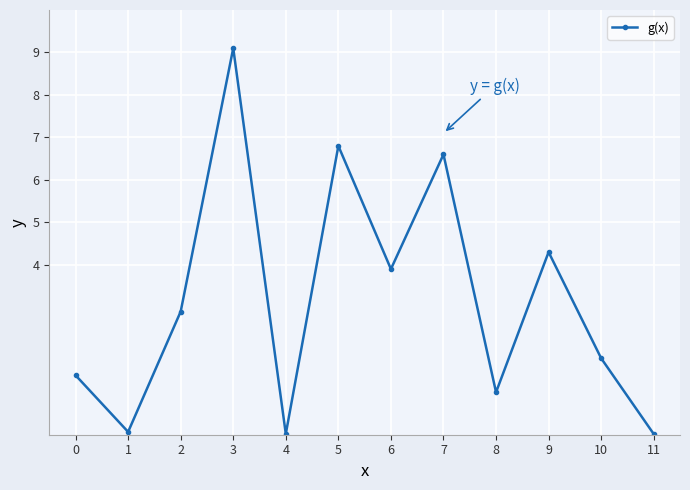

What is the maximum value shown in the chart?

9.1